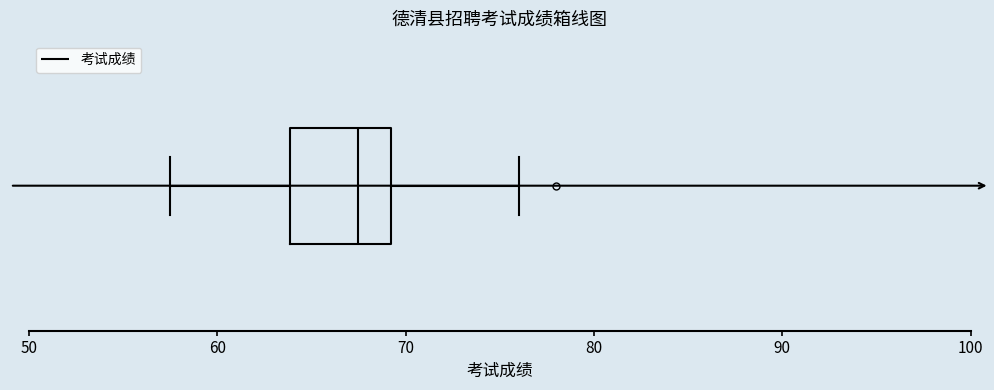

Where does the median line of the box sit on the x-axis? The values are not printed on the chart, so give them approximately, as read against the axis.

68